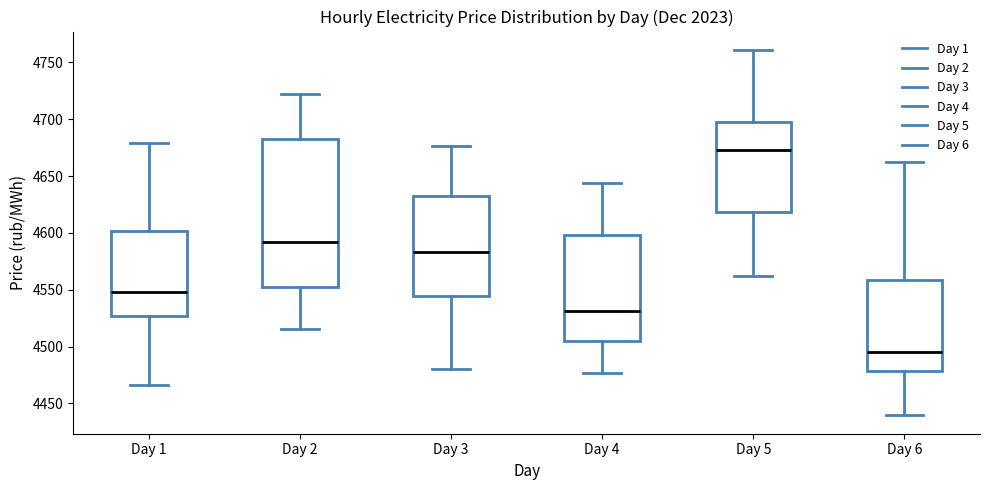

Reading left to right, transcribe this box plot: for each box, give where its median line is, the range the box spans, and where its two whiskers end, as read against the y-axis. The values are not printed on the chart, so give them approximately, as read against the axis.

Day 1: median 4550, box 4525 to 4600, whiskers 4465 to 4680
Day 2: median 4590, box 4550 to 4680, whiskers 4515 to 4720
Day 3: median 4585, box 4545 to 4630, whiskers 4480 to 4675
Day 4: median 4530, box 4505 to 4600, whiskers 4475 to 4645
Day 5: median 4675, box 4620 to 4700, whiskers 4560 to 4760
Day 6: median 4495, box 4480 to 4560, whiskers 4440 to 4665